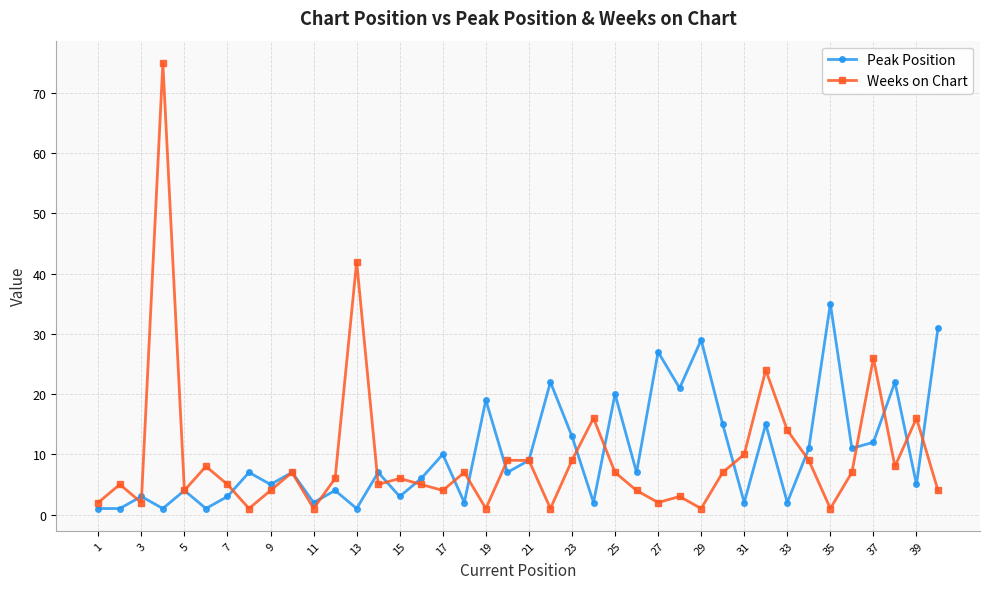

List the series in order of their overall mean, highest first.

Peak Position, Weeks on Chart